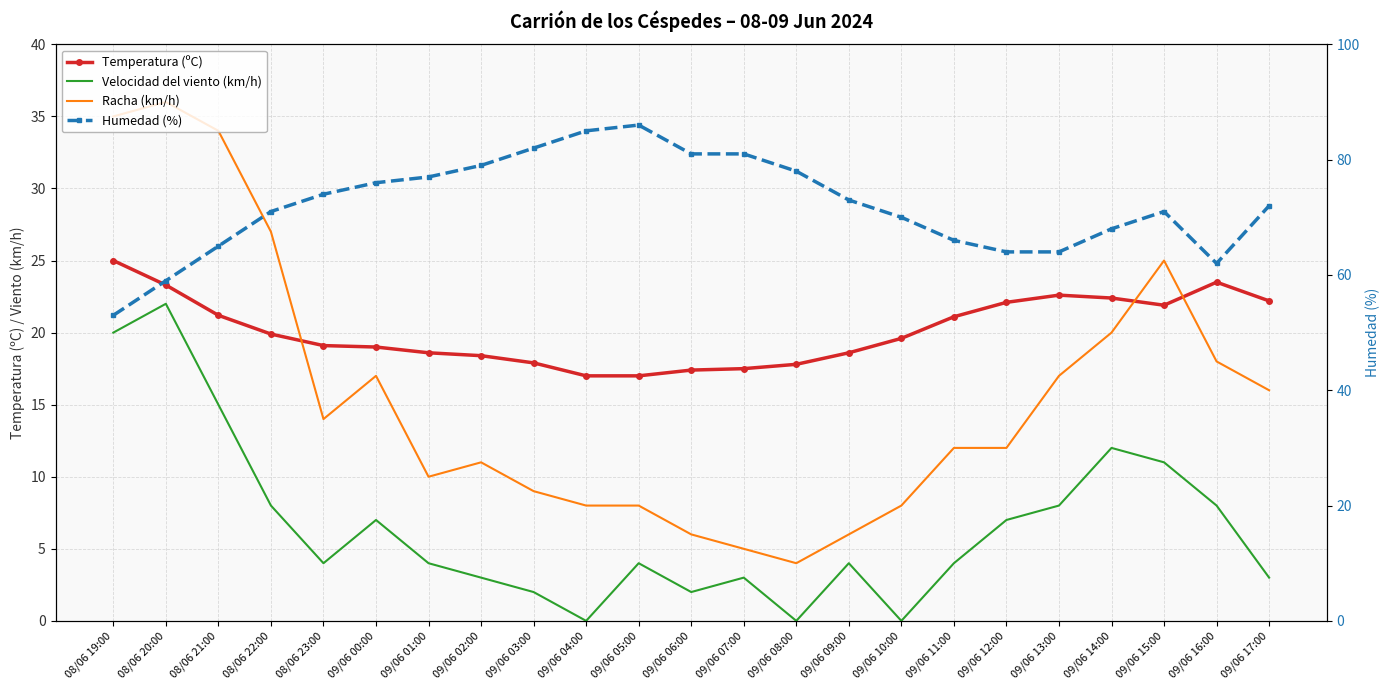

What is the total value across all series at 09/06 00:00?

119.0